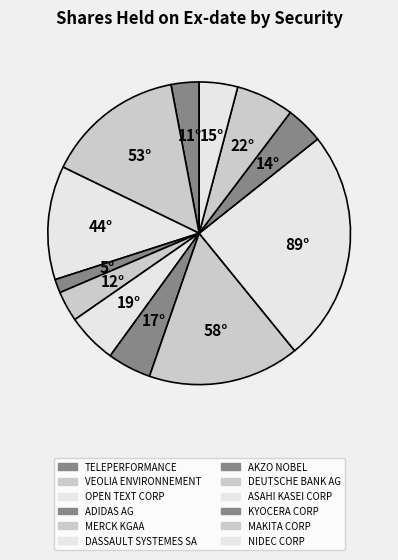

How many slices are in this pie chart?

12